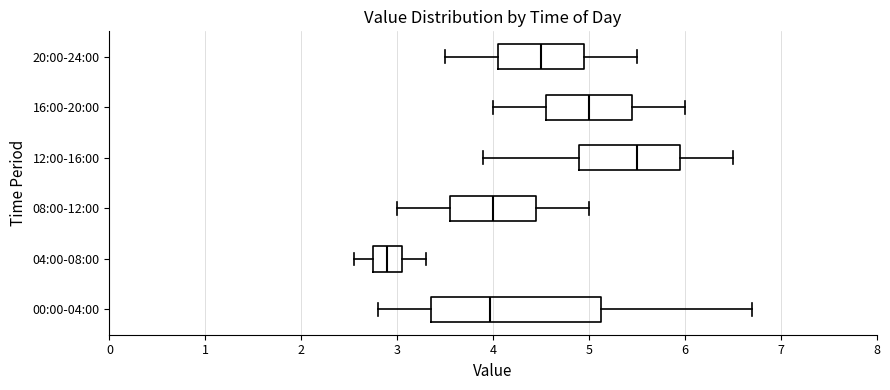

Where is the left edge of the box for 16:00-20:00 on the x-axis? The values are not printed on the chart, so give them approximately, as read against the axis.

4.6